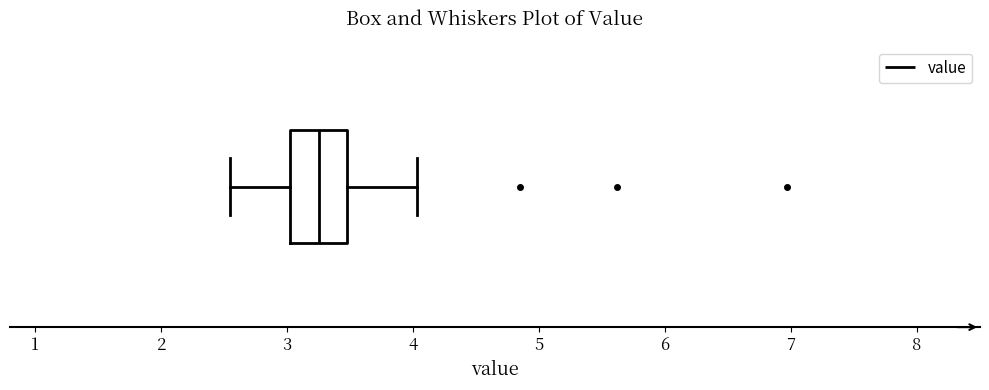

Where does the median line of the box sit on the x-axis? The values are not printed on the chart, so give them approximately, as read against the axis.

3.3